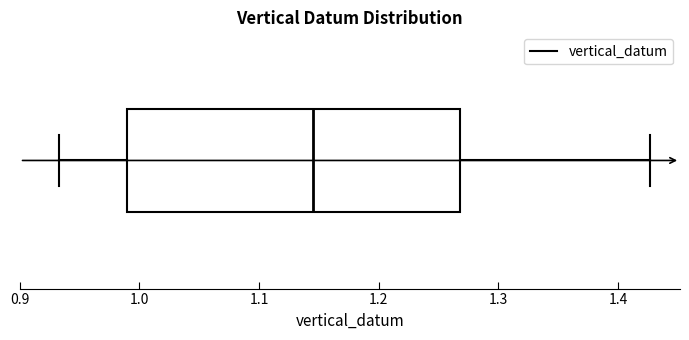

Transcribe this box plot: give where the median line is, the range the box spans, and where the two whiskers end, as read against the x-axis. The values are not printed on the chart, so give them approximately, as read against the axis.

median 1.15, box 0.99 to 1.27, whiskers 0.93 to 1.43